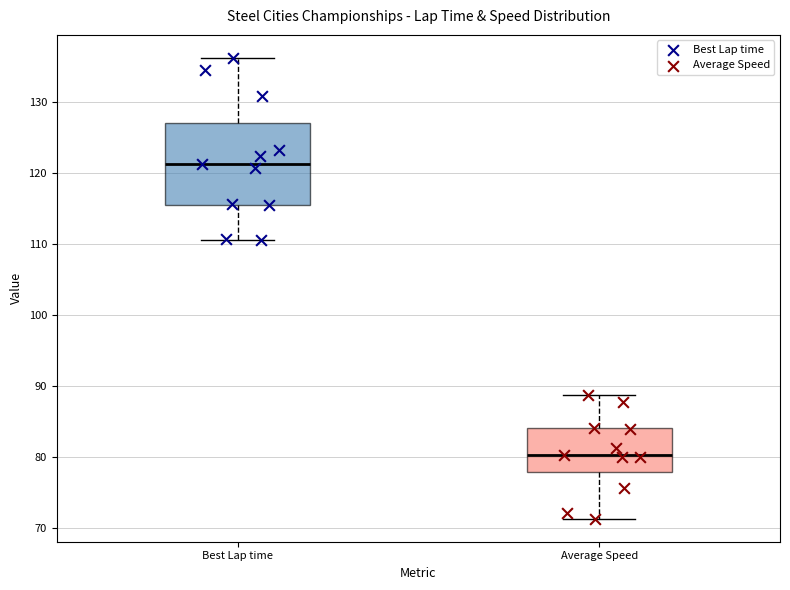

Where does the lower whisker of the box for Best Lap time end on the y-axis? The values are not printed on the chart, so give them approximately, as read against the axis.

111